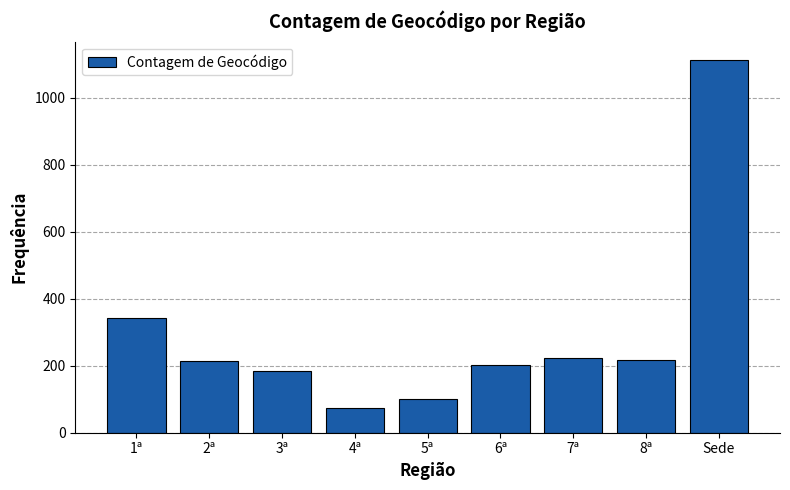

What is the change in value from 7ª to Sede?

+888